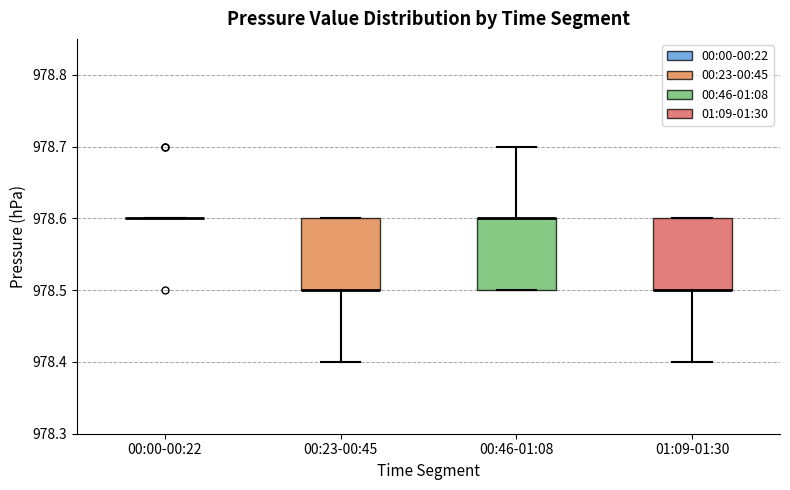

Reading left to right, transcribe this box plot: for each box, give where its median line is, the range the box spans, and where its two whiskers end, as read against the y-axis. The values are not printed on the chart, so give them approximately, as read against the axis.

00:00-00:22: box collapsed to a line at 978.6, whiskers 978.6 to 978.6
00:23-00:45: median 978.5 (drawn on the box's lower edge), box 978.5 to 978.6, whiskers 978.4 to 978.6
00:46-01:08: median 978.6 (drawn on the box's upper edge), box 978.5 to 978.6, whiskers 978.5 to 978.7
01:09-01:30: median 978.5 (drawn on the box's lower edge), box 978.5 to 978.6, whiskers 978.4 to 978.6